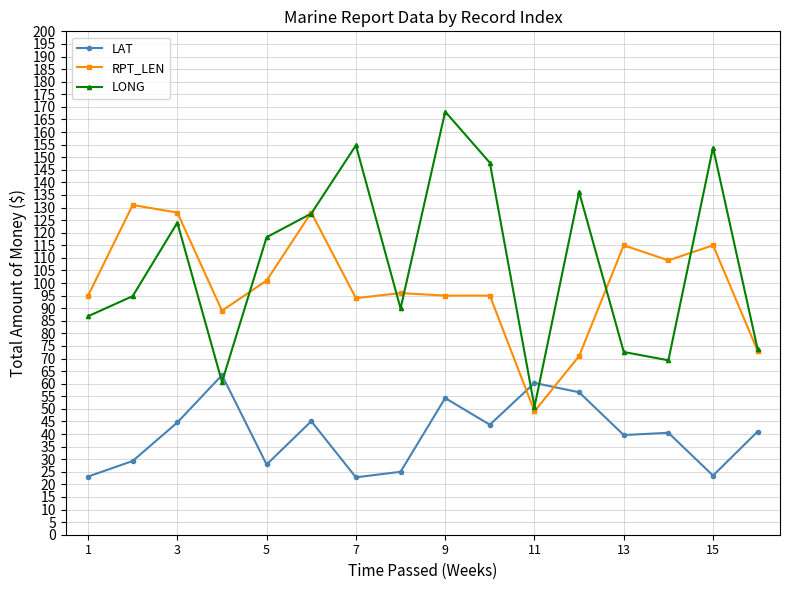

True or false: LONG and LAT cross at least once.

True